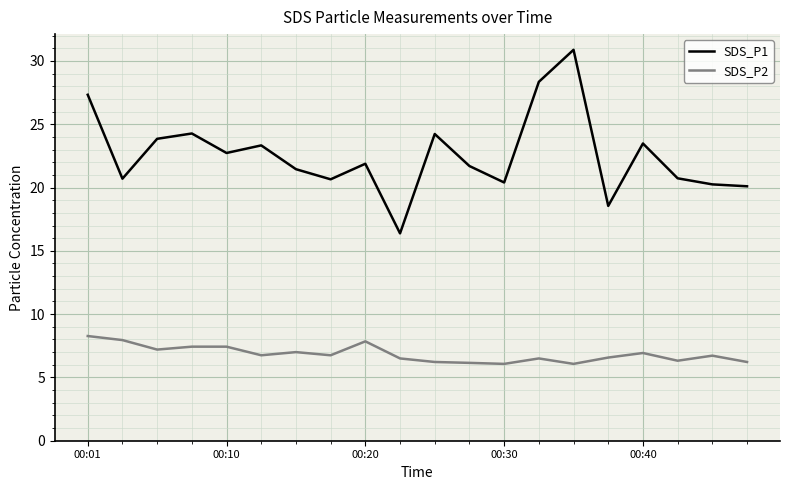

Is this an area chart (filled region under the line)?

No